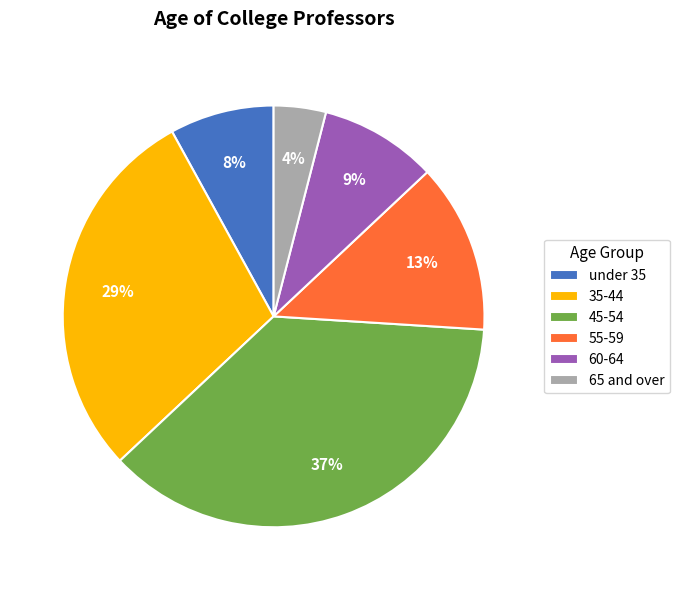

To the nearest percent, what percentage of the pie is 65 and over?

4%